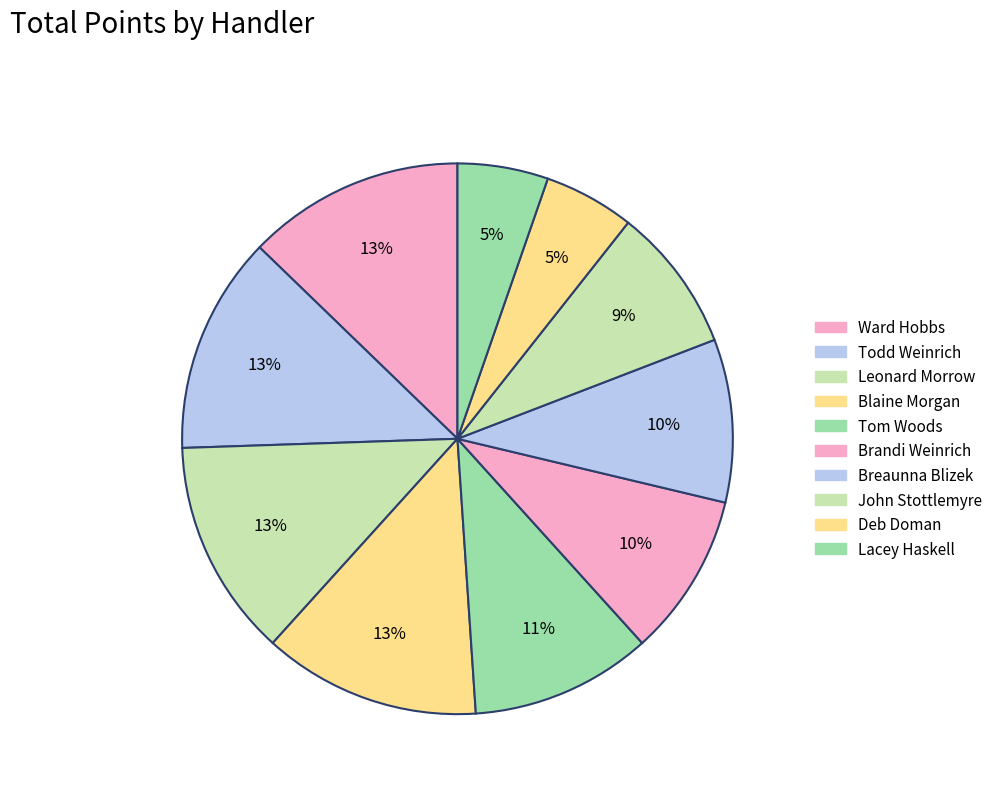

How many slices are in this pie chart?

10